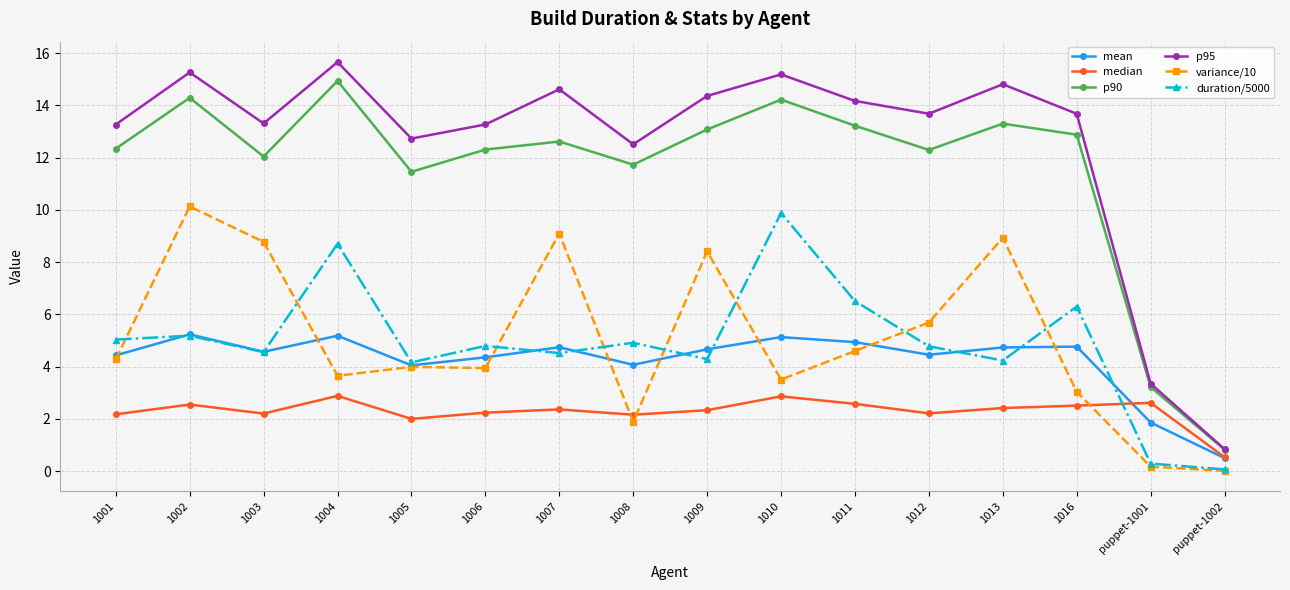

Is the value of p95 at 1006 greater than the value of median at puppet-1002?

Yes